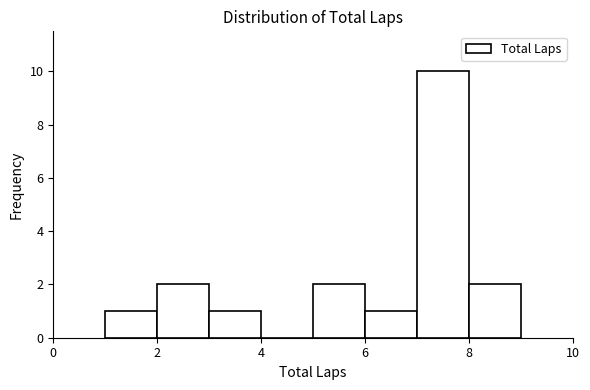

Reading left to right, transcribe this chart: for each bar, give the range it covers on the x-axis and its height. The values are not printed on the chart, so give them approximately, as read against the axis.

1 to 2: 1
2 to 3: 2
3 to 4: 1
4 to 5: 0
5 to 6: 2
6 to 7: 1
7 to 8: 10
8 to 9: 2